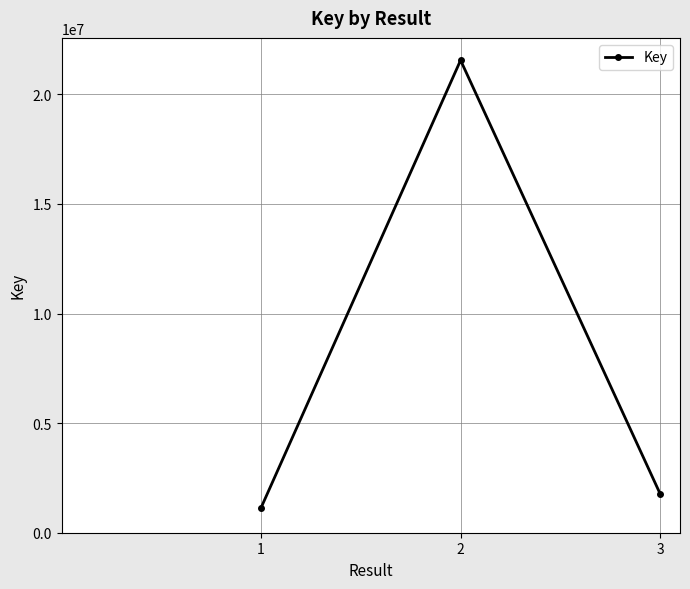

What is the maximum value shown in the chart?

21557733